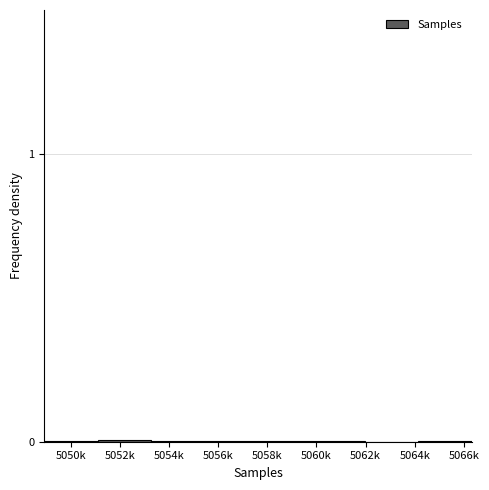

The chart shows a value of 0.0 at 5060k. True or false?

True